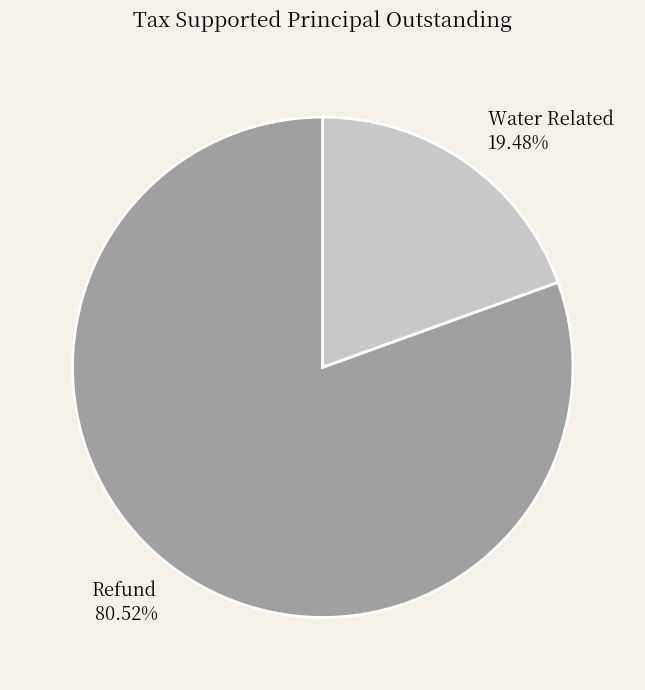

How many slices are in this pie chart?

2